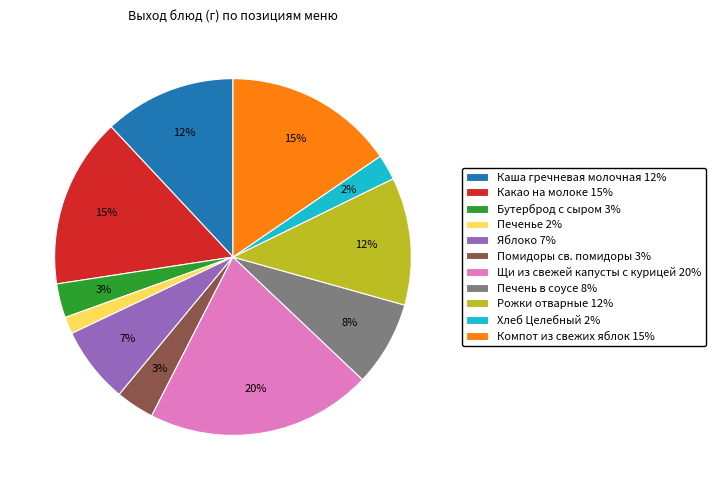

To the nearest percent, what is the combined percentage of Яблоко 7% and Каша гречневая молочная 12%?

19%